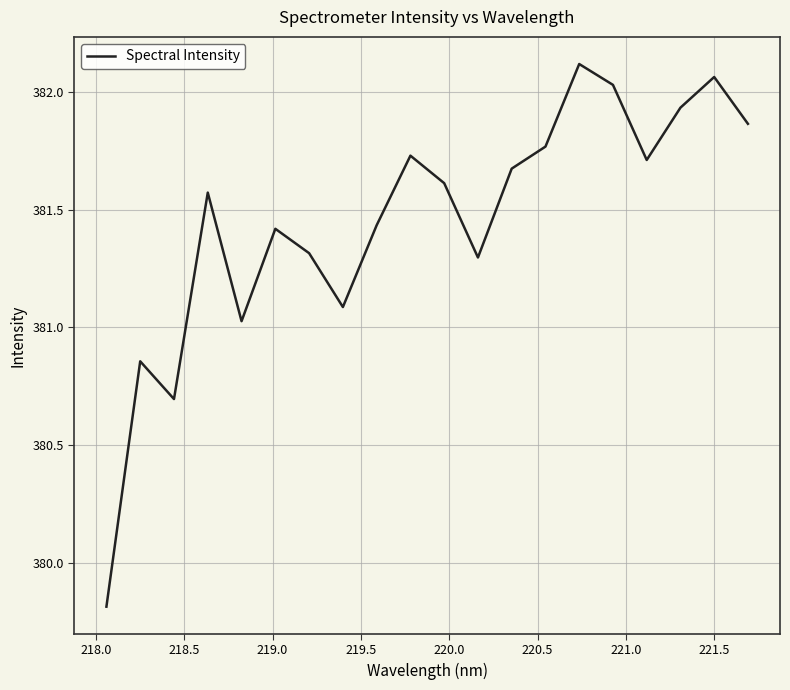

What is the minimum value shown in the chart?

379.8